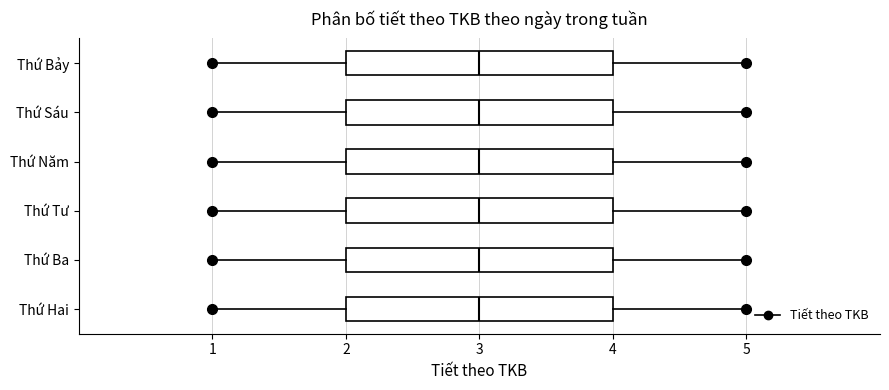

Reading bottom to top, read every box against the x-axis: the position of its median line, the range the box covers, and the ends of its whiskers. The values are not printed on the chart, so give them approximately, as read against the axis.

Thứ Hai: median 3, box 2 to 4, whiskers 1 to 5
Thứ Ba: median 3, box 2 to 4, whiskers 1 to 5
Thứ Tư: median 3, box 2 to 4, whiskers 1 to 5
Thứ Năm: median 3, box 2 to 4, whiskers 1 to 5
Thứ Sáu: median 3, box 2 to 4, whiskers 1 to 5
Thứ Bảy: median 3, box 2 to 4, whiskers 1 to 5